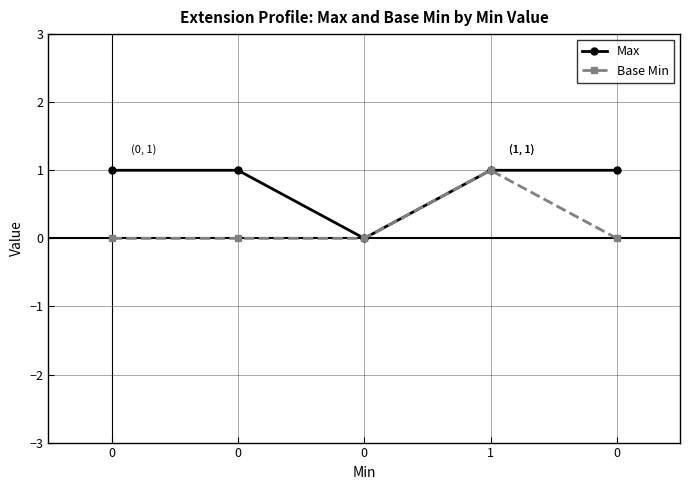

Is it true that Base Min equals 0 at 0?

False